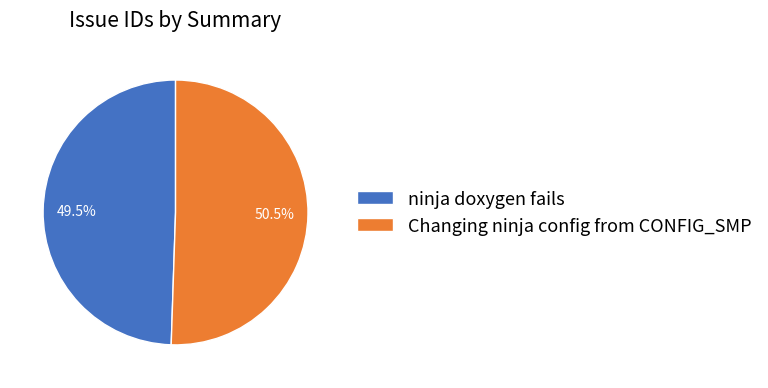

Approximately how many times larger is the value at Changing ninja config from CONFIG_SMP compared to ninja doxygen fails?

1.0